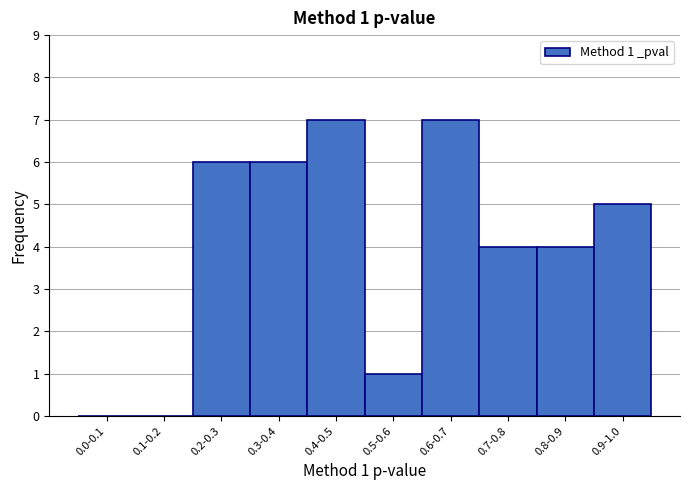

Reading left to right, what are all the values shown in this chart?

0.0-0.1=0	0.1-0.2=0	0.2-0.3=6	0.3-0.4=6	0.4-0.5=7	0.5-0.6=1	0.6-0.7=7	0.7-0.8=4	0.8-0.9=4	0.9-1.0=5